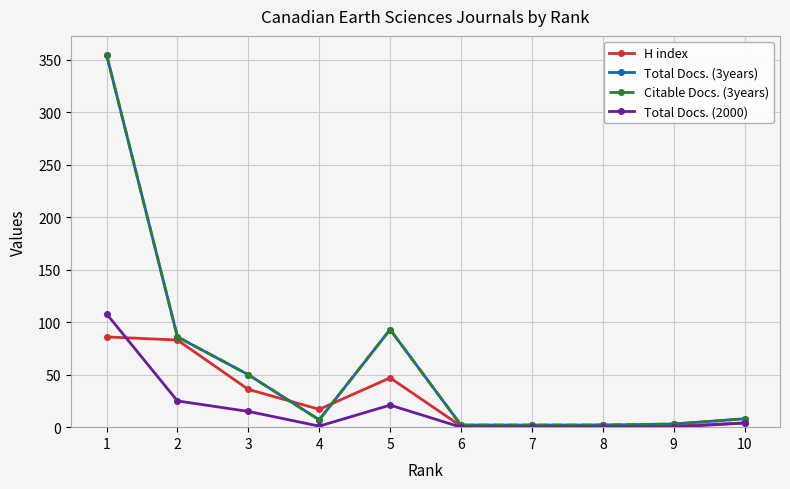

In Citable Docs. (3years), how many points are higher than both neighbors (excluding endpoints)?

1